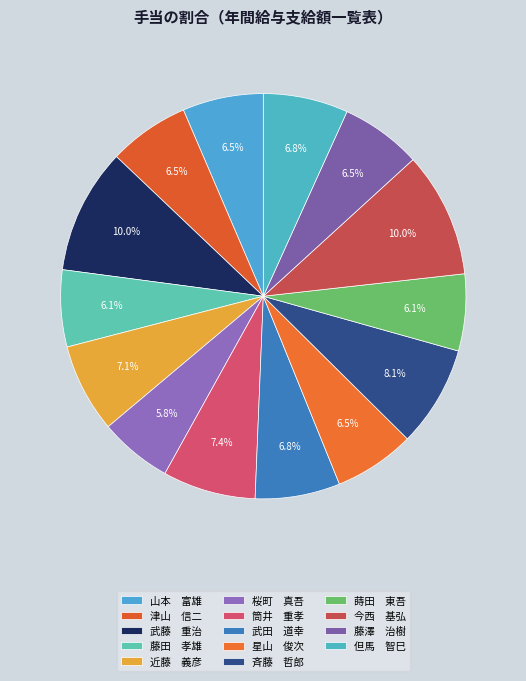

Is there any slice that represents more than half of the pie?

No